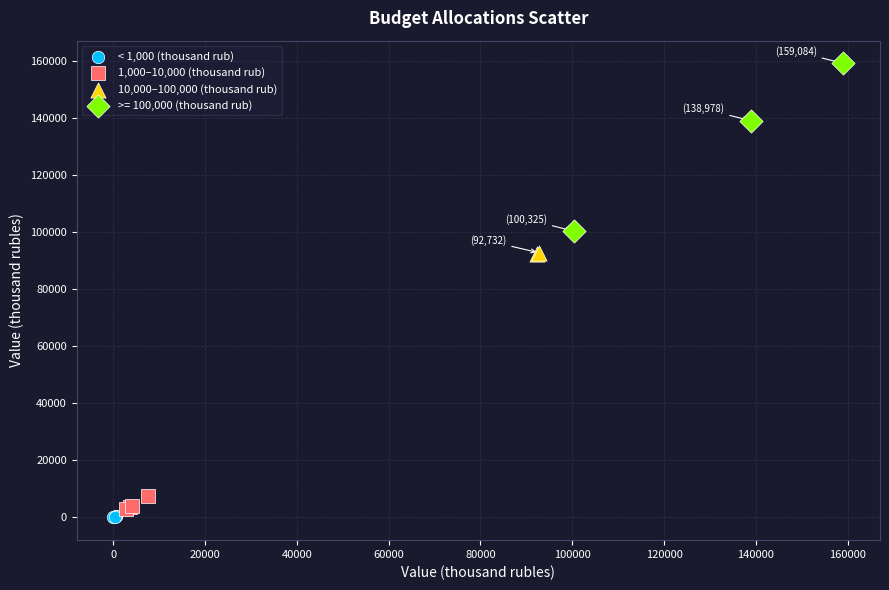

What are all the series names shown in the legend?

< 1,000 (thousand rub), 1,000–10,000 (thousand rub), 10,000–100,000 (thousand rub), >= 100,000 (thousand rub)